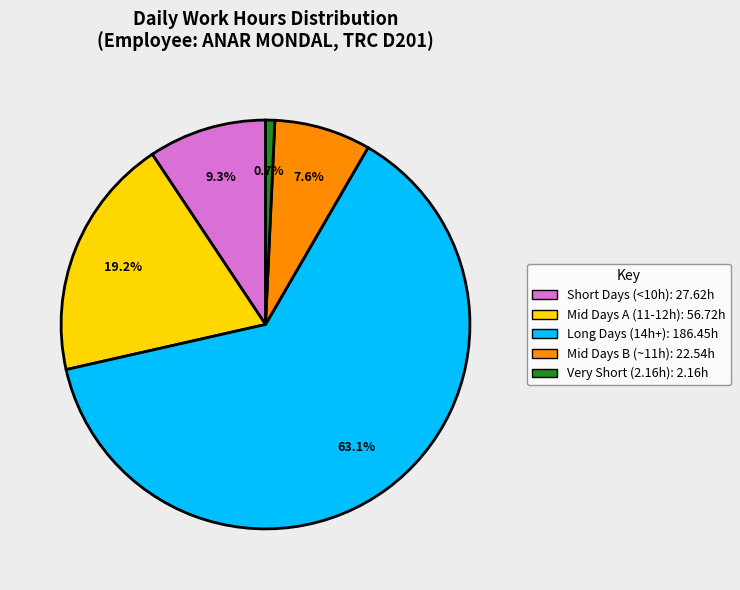

Does any single category account for the majority?

Yes